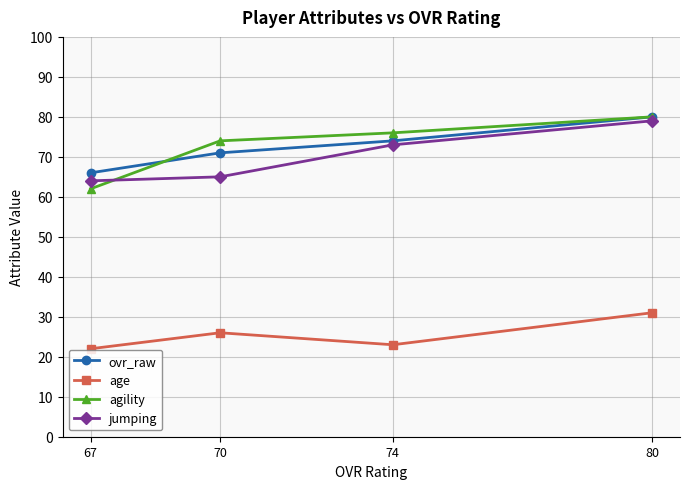

How many lines are shown in the chart?

4